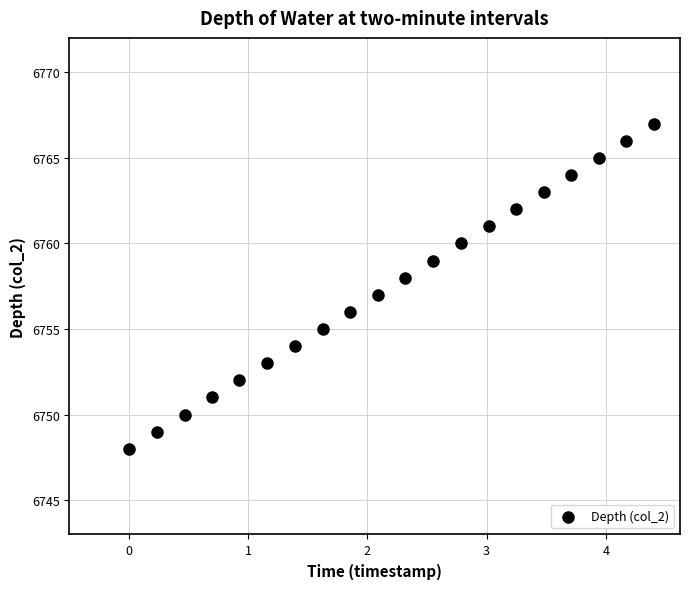

What is the range of Y values (max minus min)?

19